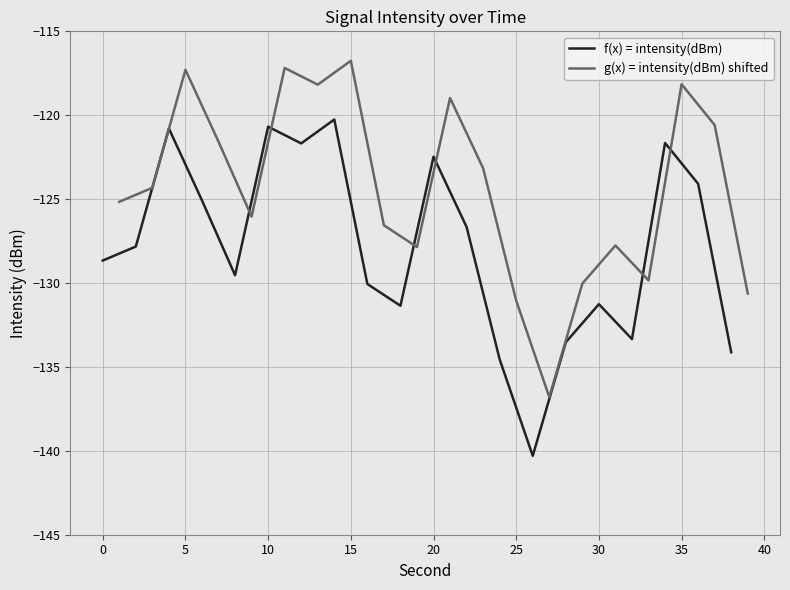

The f(x) = intensity(dBm) series shows -196.0 at 0. True or false?

False